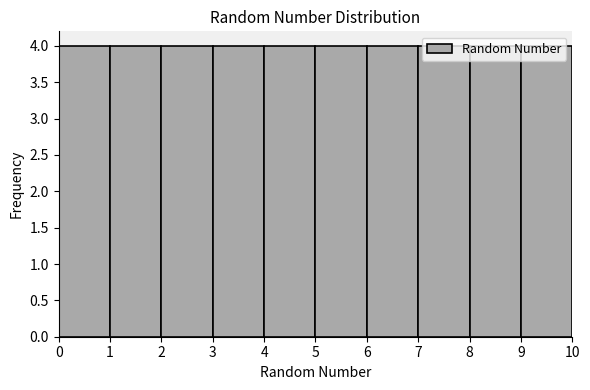

Reading left to right, transcribe this chart: for each bar, give the range it covers on the x-axis and its height. The values are not printed on the chart, so give them approximately, as read against the axis.

0 to 1: 4
1 to 2: 4
2 to 3: 4
3 to 4: 4
4 to 5: 4
5 to 6: 4
6 to 7: 4
7 to 8: 4
8 to 9: 4
9 to 10: 4